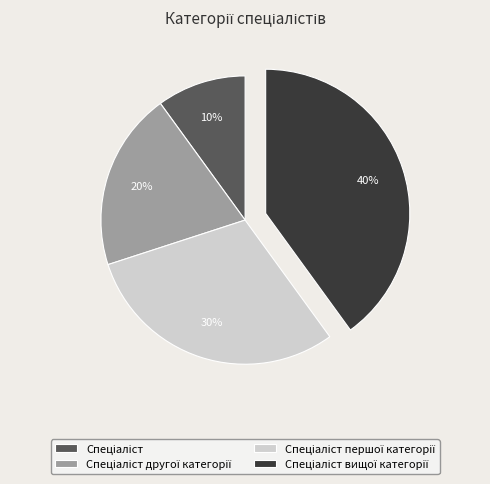

To the nearest percent, what is the difference between the largest and smallest slice percentages?

30%